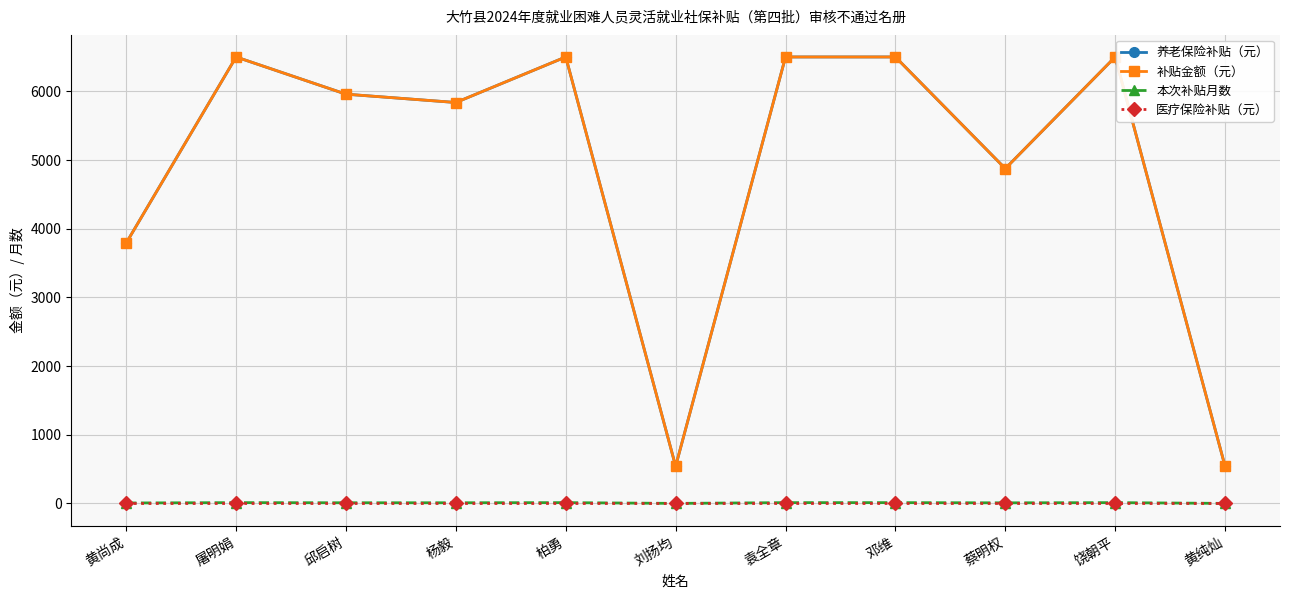

Is the value of 医疗保险补贴（元） at 邱启树 greater than the value of 本次补贴月数 at 黄尚成?

No